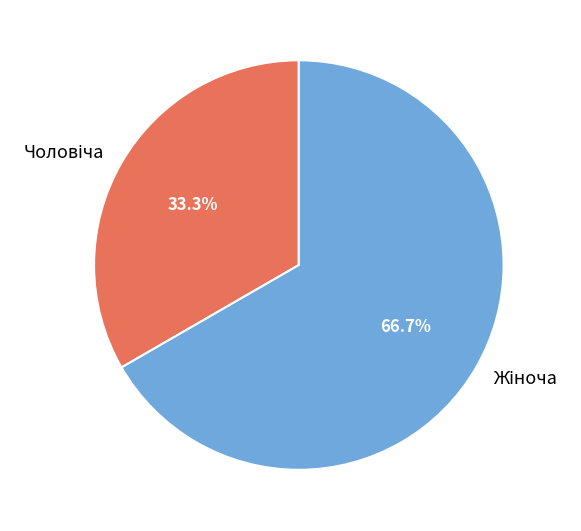

Is there a majority slice in this chart?

Yes